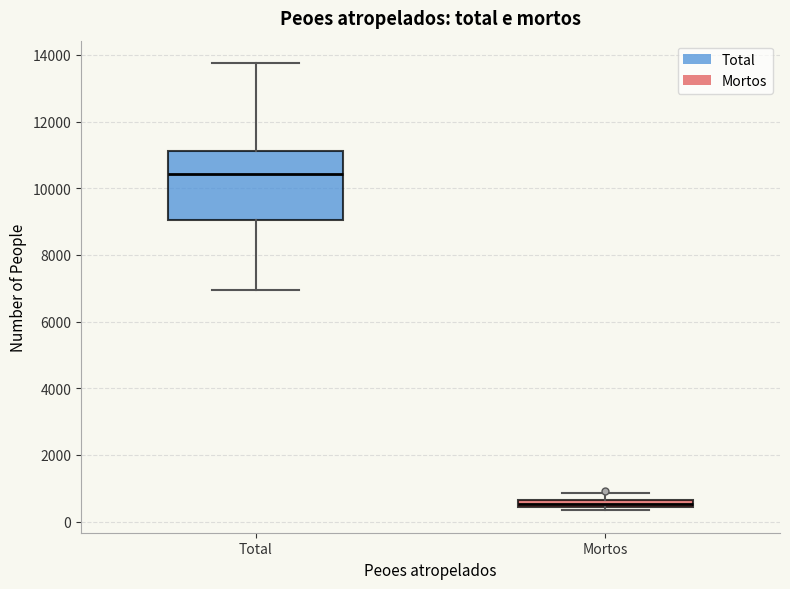

Which box has the lowest median line?

Mortos